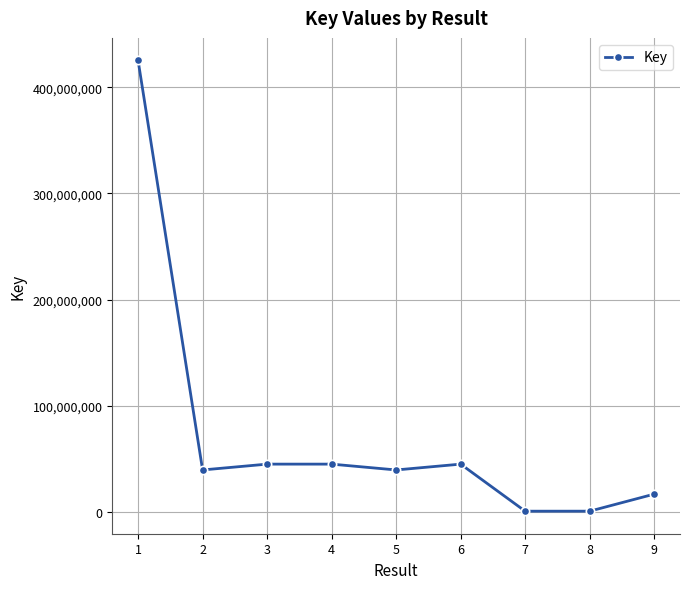

What is the minimum value shown in the chart?

326506